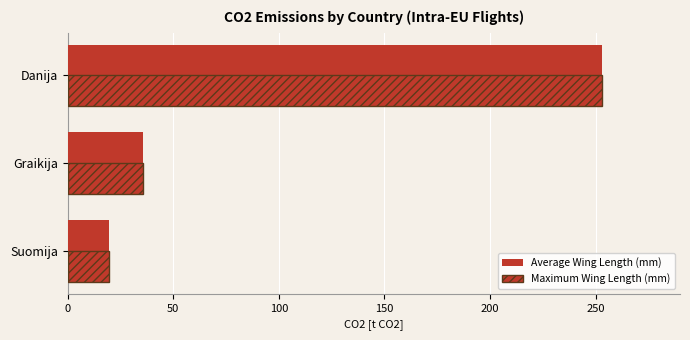

How many values in the Average Wing Length (mm) series exceed 35?

2